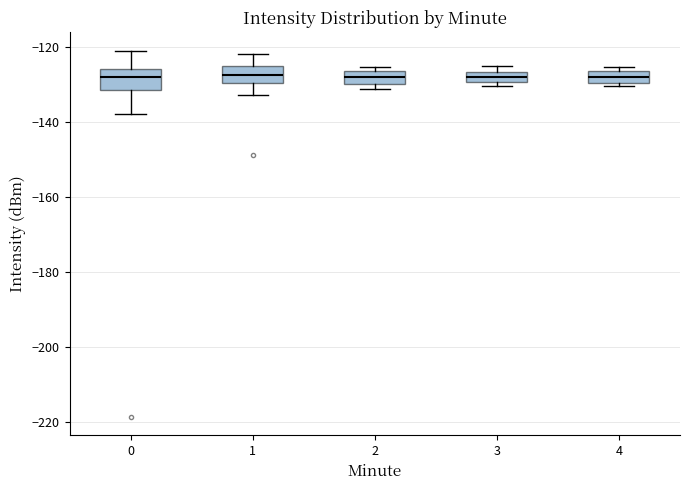

Where is the upper edge of the box at x = 4 on the y-axis? The values are not printed on the chart, so give them approximately, as read against the axis.

-126